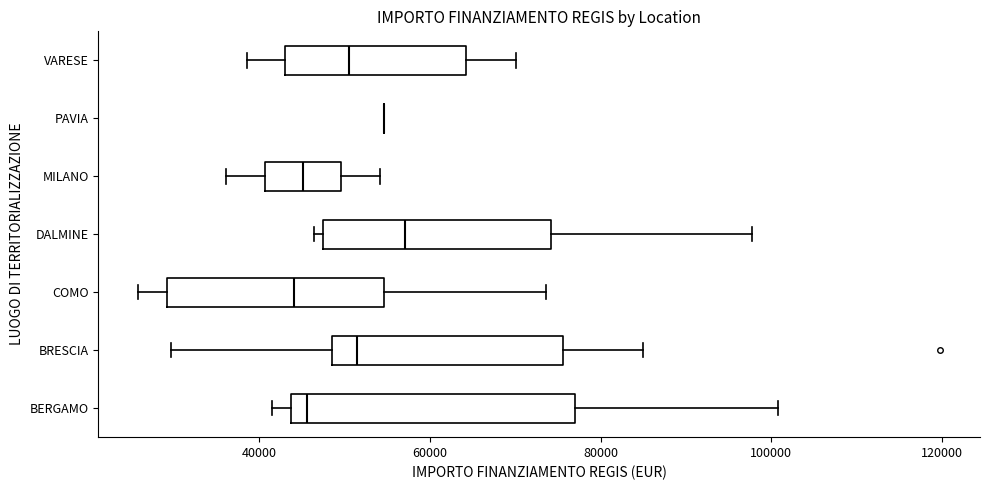

Which box is the widest, from its left edge to its right edge?

BERGAMO